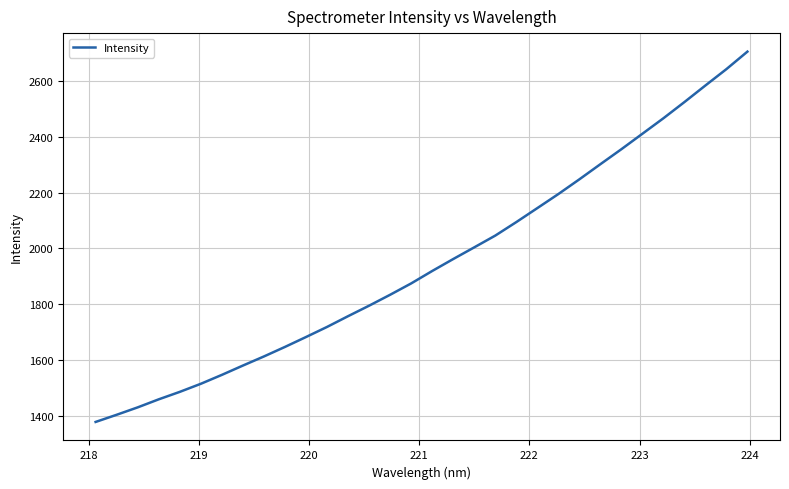

What is the difference between the maximum and minimum values?

1326.1